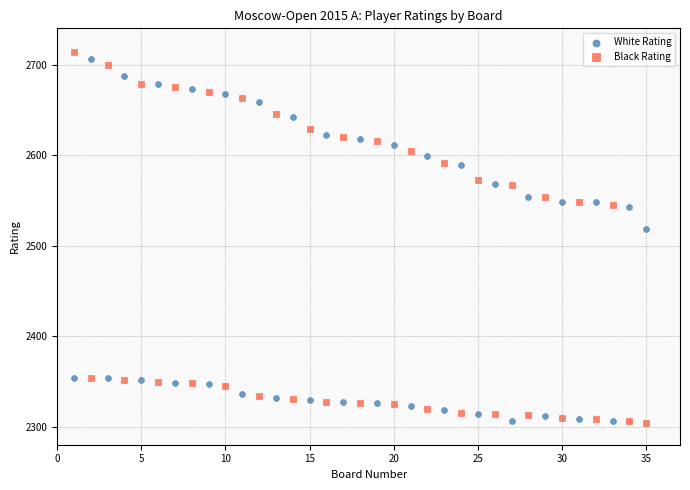

Which series has the largest Y range (max minus min)?

Black Rating